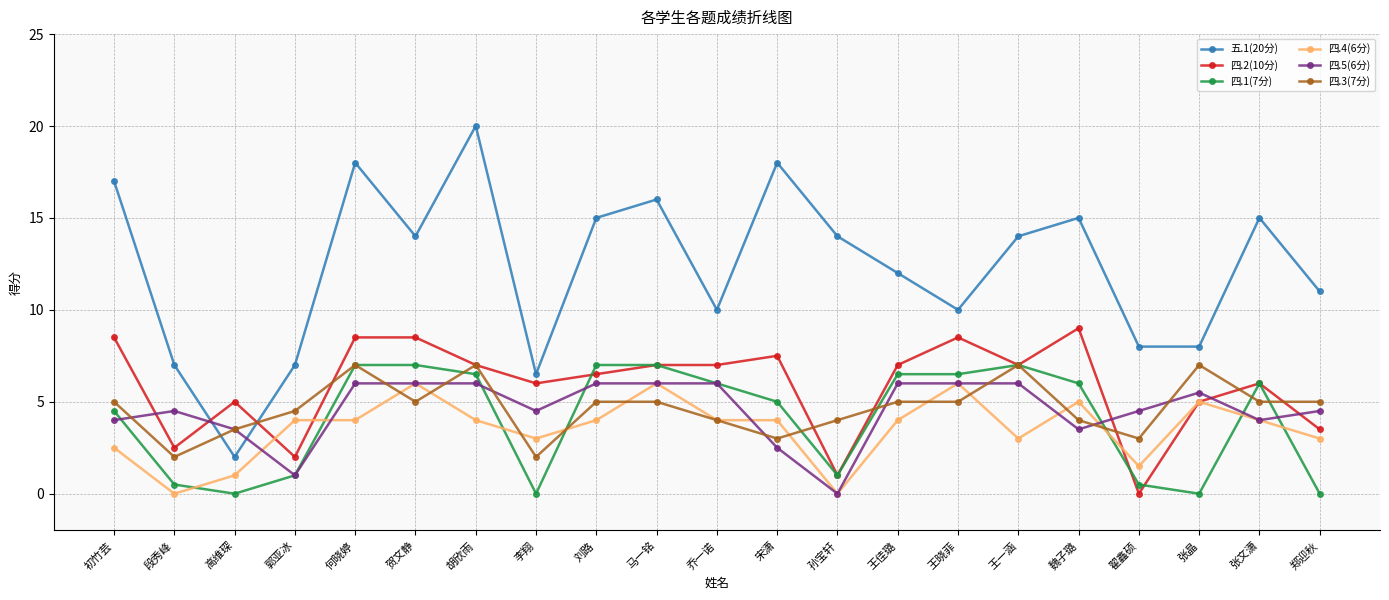

Reading right to left, list all the values displayed in this chart.

五.1(20分): 郑迎秋=11.0	张文潇=15.0	张晶=8.0	翟鑫硕=8.0	魏子璐=15.0	王一涵=14.0	王晓菲=10.0	王佳璐=12.0	孙宝轩=14.0	宋潇=18.0	乔一诺=10.0	马一铭=16.0	刘路=15.0	李翔=6.5	胡欣雨=20.0	贺文静=14.0	何晓婷=18.0	郭亚冰=7.0	高维琛=2.0	段秀峰=7.0	初竹芸=17.0
四.2(10分): 郑迎秋=3.5	张文潇=6.0	张晶=5.0	翟鑫硕=0.0	魏子璐=9.0	王一涵=7.0	王晓菲=8.5	王佳璐=7.0	孙宝轩=1.0	宋潇=7.5	乔一诺=7.0	马一铭=7.0	刘路=6.5	李翔=6.0	胡欣雨=7.0	贺文静=8.5	何晓婷=8.5	郭亚冰=2.0	高维琛=5.0	段秀峰=2.5	初竹芸=8.5
四.1(7分): 郑迎秋=0.0	张文潇=6.0	张晶=0.0	翟鑫硕=0.5	魏子璐=6.0	王一涵=7.0	王晓菲=6.5	王佳璐=6.5	孙宝轩=1.0	宋潇=5.0	乔一诺=6.0	马一铭=7.0	刘路=7.0	李翔=0.0	胡欣雨=6.5	贺文静=7.0	何晓婷=7.0	郭亚冰=1.0	高维琛=0.0	段秀峰=0.5	初竹芸=4.5
四.4(6分): 郑迎秋=3.0	张文潇=4.0	张晶=5.0	翟鑫硕=1.5	魏子璐=5.0	王一涵=3.0	王晓菲=6.0	王佳璐=4.0	孙宝轩=0.0	宋潇=4.0	乔一诺=4.0	马一铭=6.0	刘路=4.0	李翔=3.0	胡欣雨=4.0	贺文静=6.0	何晓婷=4.0	郭亚冰=4.0	高维琛=1.0	段秀峰=0.0	初竹芸=2.5
四.5(6分): 郑迎秋=4.5	张文潇=4.0	张晶=5.5	翟鑫硕=4.5	魏子璐=3.5	王一涵=6.0	王晓菲=6.0	王佳璐=6.0	孙宝轩=0.0	宋潇=2.5	乔一诺=6.0	马一铭=6.0	刘路=6.0	李翔=4.5	胡欣雨=6.0	贺文静=6.0	何晓婷=6.0	郭亚冰=1.0	高维琛=3.5	段秀峰=4.5	初竹芸=4.0
四.3(7分): 郑迎秋=5.0	张文潇=5.0	张晶=7.0	翟鑫硕=3.0	魏子璐=4.0	王一涵=7.0	王晓菲=5.0	王佳璐=5.0	孙宝轩=4.0	宋潇=3.0	乔一诺=4.0	马一铭=5.0	刘路=5.0	李翔=2.0	胡欣雨=7.0	贺文静=5.0	何晓婷=7.0	郭亚冰=4.5	高维琛=3.5	段秀峰=2.0	初竹芸=5.0